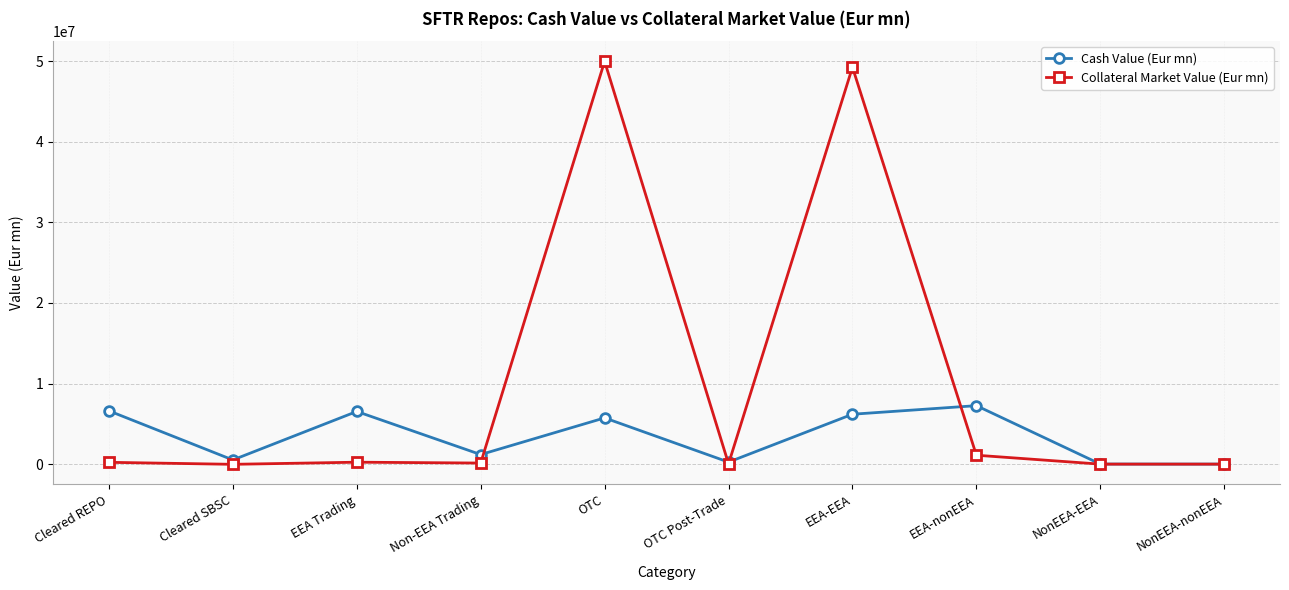

Which series has the largest total across all categories?

Collateral Market Value (Eur mn)